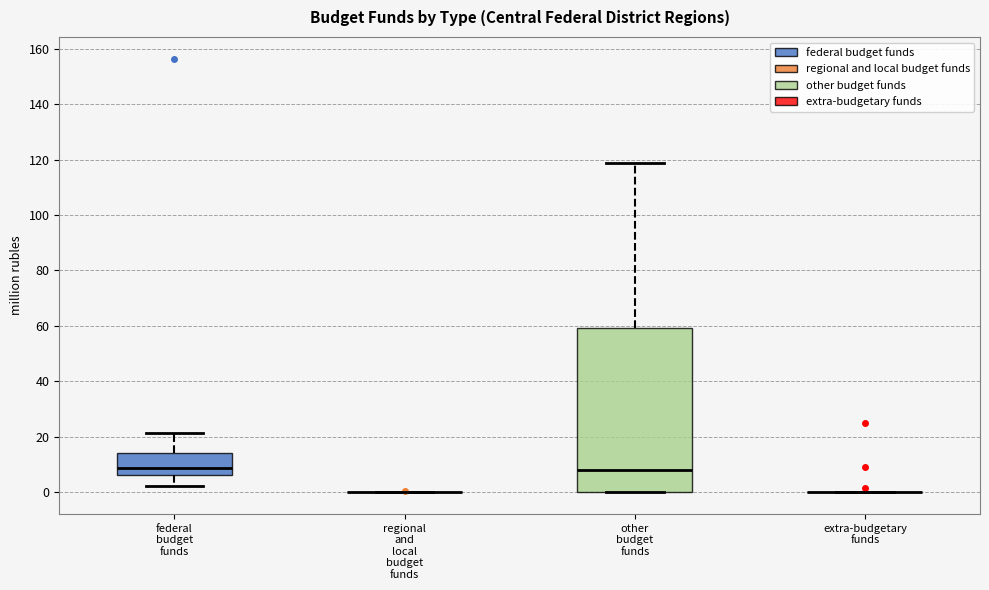

Comparing the boxes themselves (not the whiskers), which one is the tallest?

other budget funds